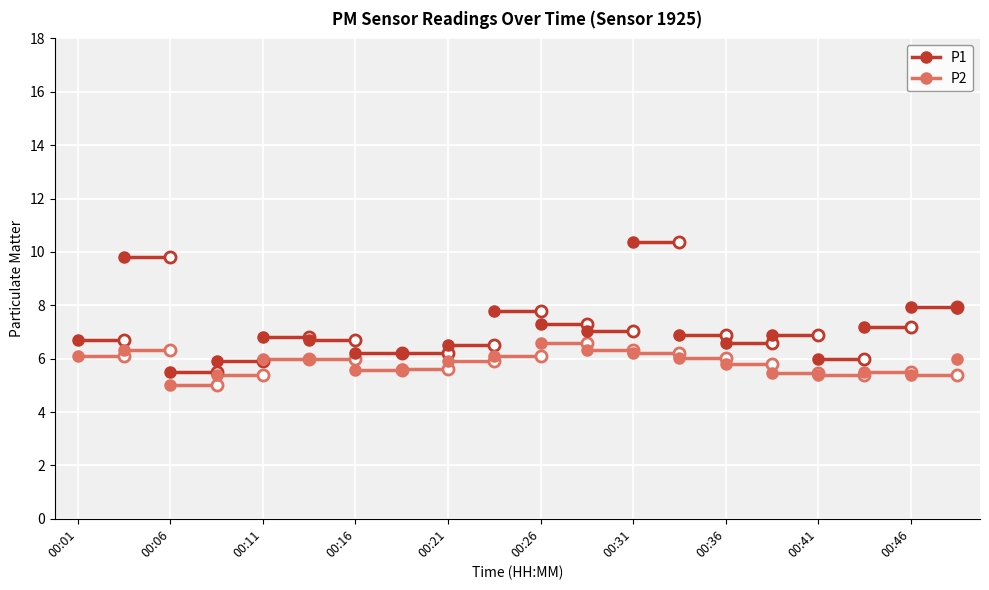

How many distinct data groups are displayed?

2